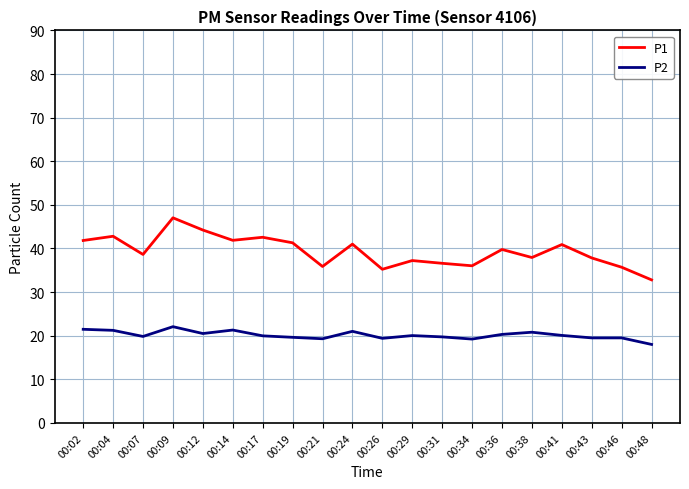

True or false: P1 and P2 intersect in this chart.

False